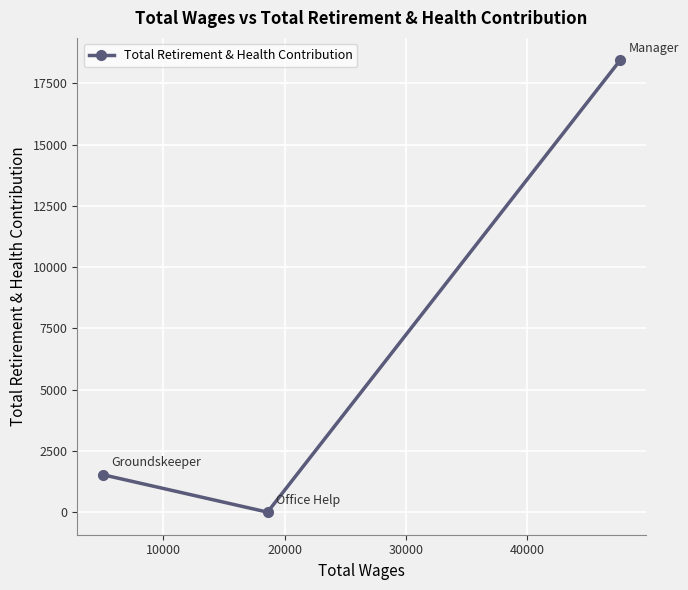

What is the maximum value shown in the chart?

18436